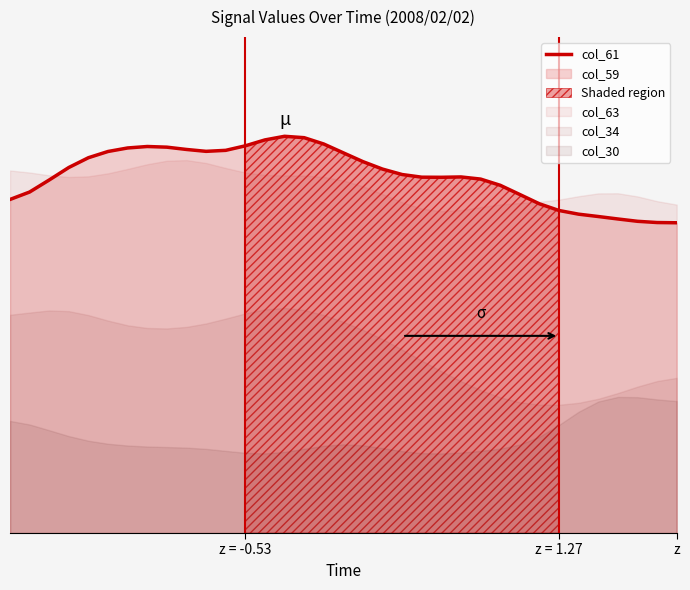

What is the sum of all values?

106.7